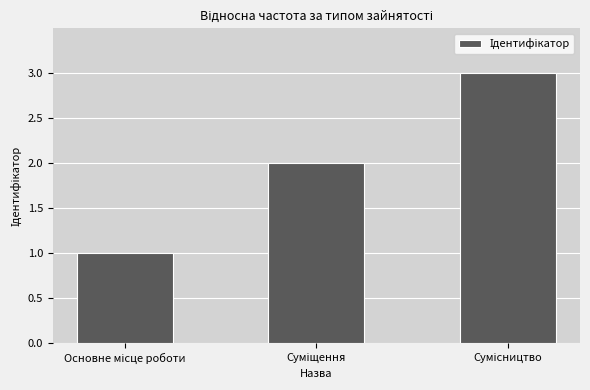

What is the maximum value shown in the chart?

3